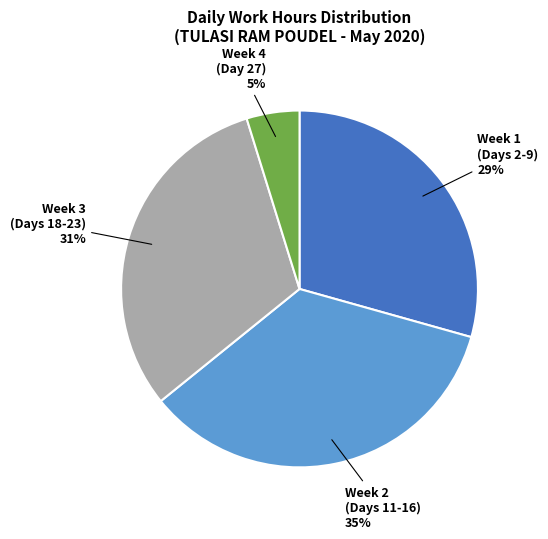

Count the number of slices in the pie.

4